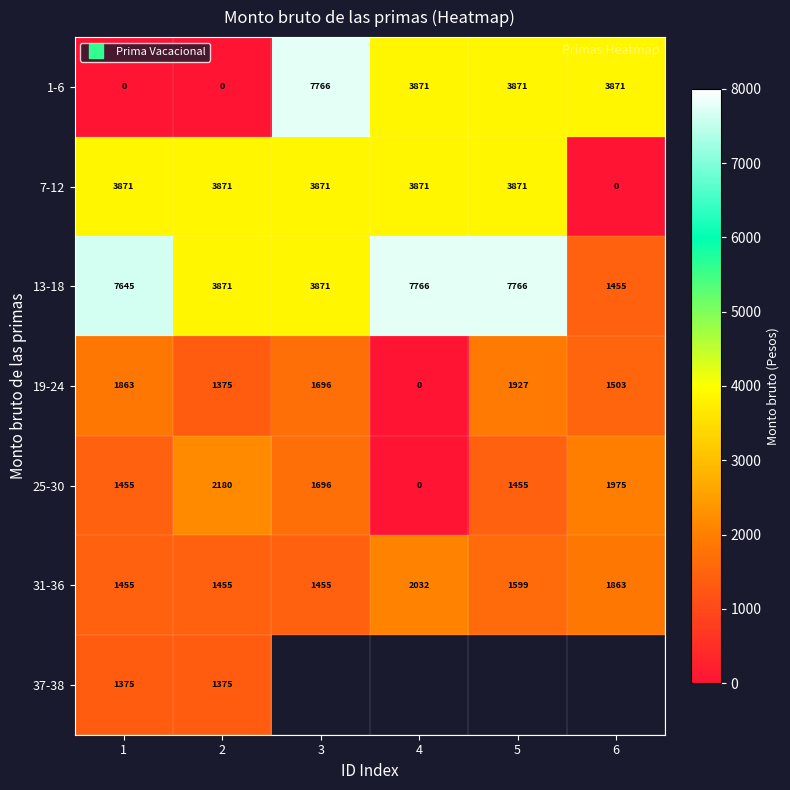

What is the difference between the highest and lowest values at 2?

3870.7